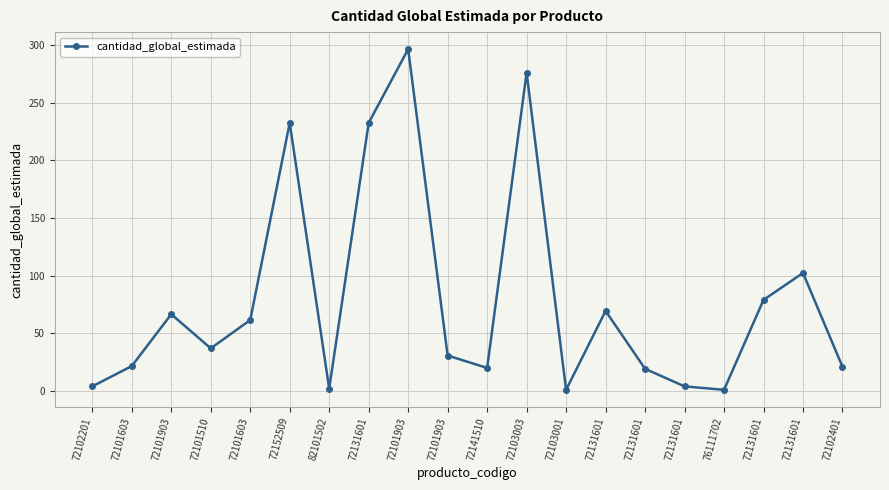

How many categories are shown in the chart?

20